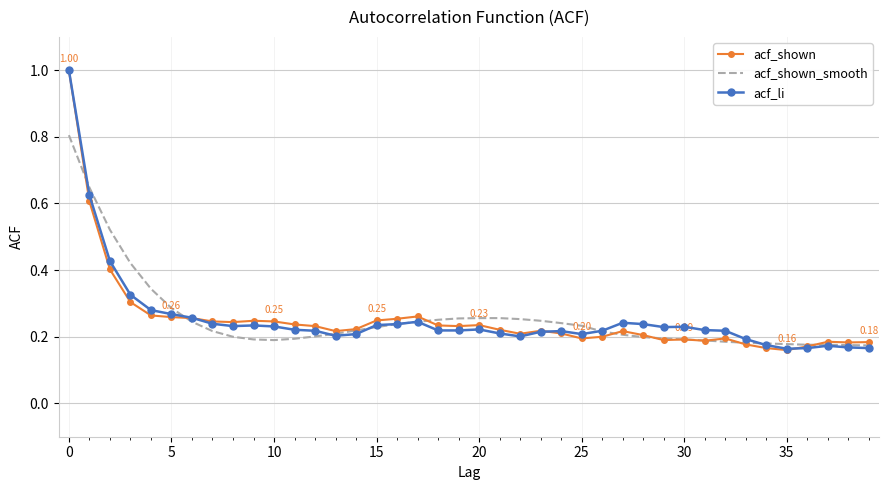

What is the difference between the second highest and second lowest values in the acf_shown_smooth series?

0.5